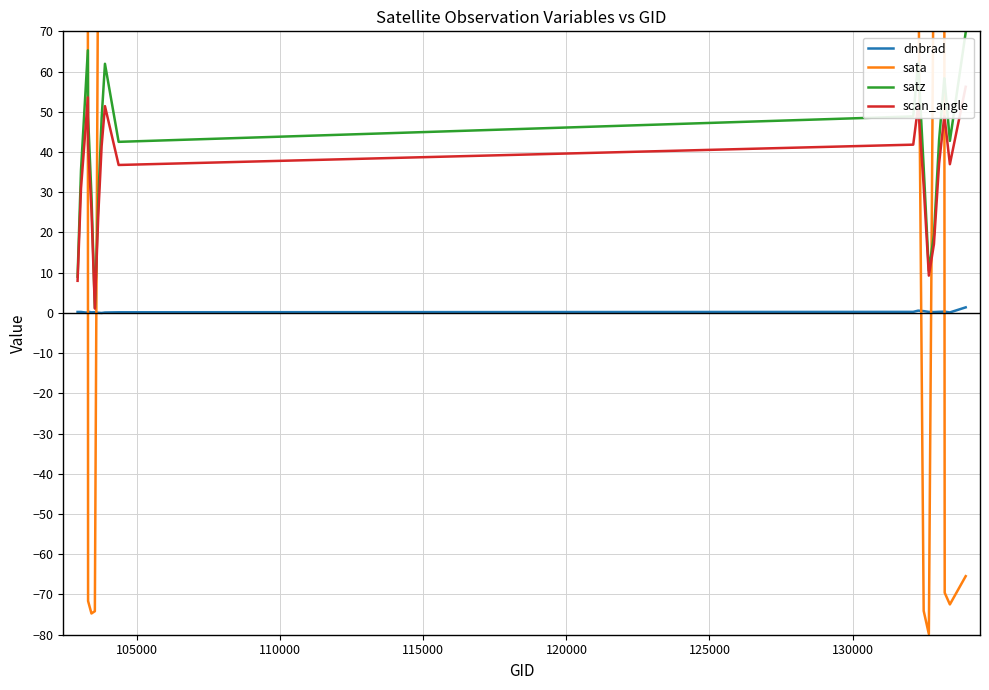

What is the highest value of the satz series?

69.7